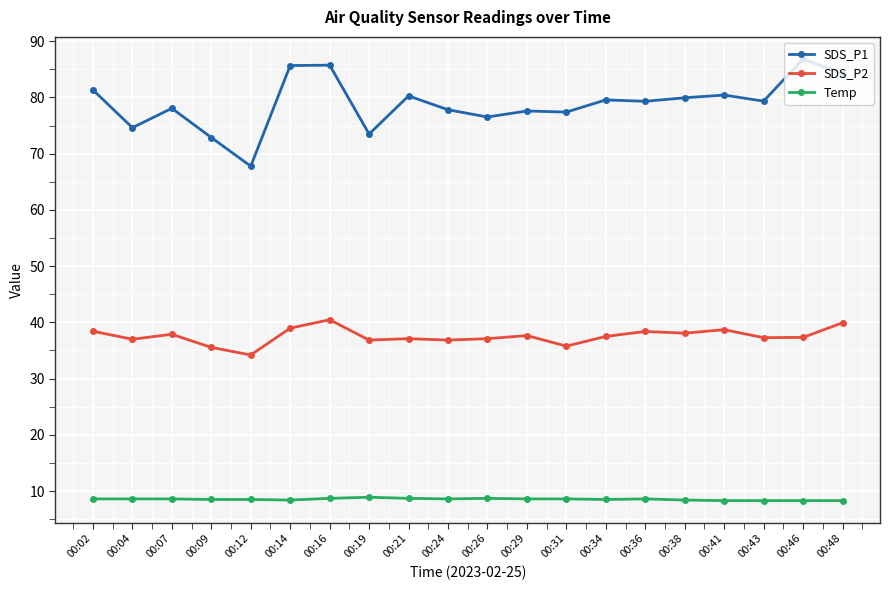

Which series has the largest total across all categories?

SDS_P1